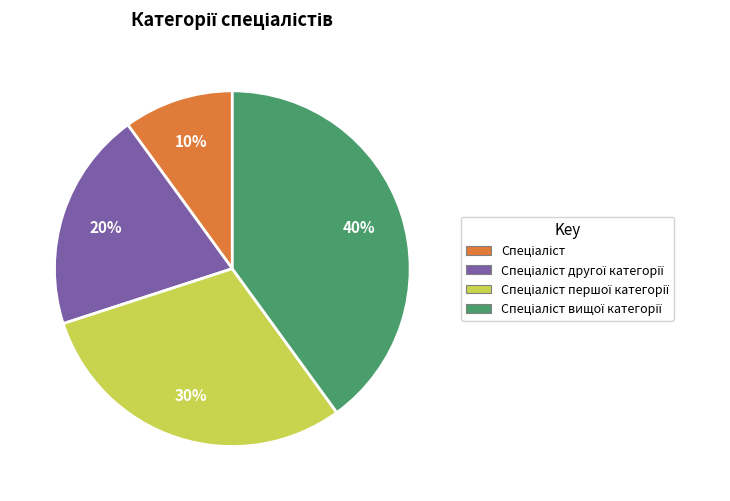

How many slices are in this pie chart?

4